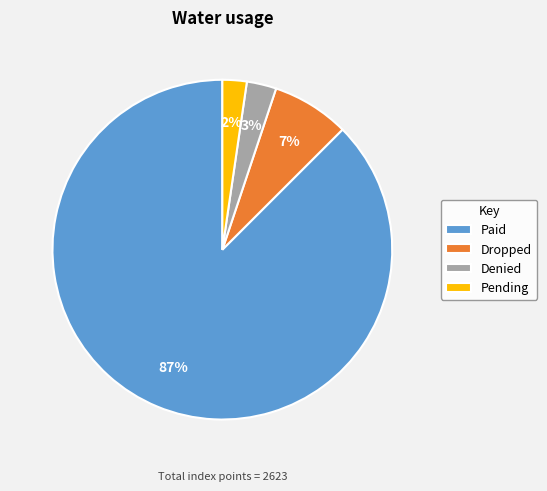

How many slices are in this pie chart?

4